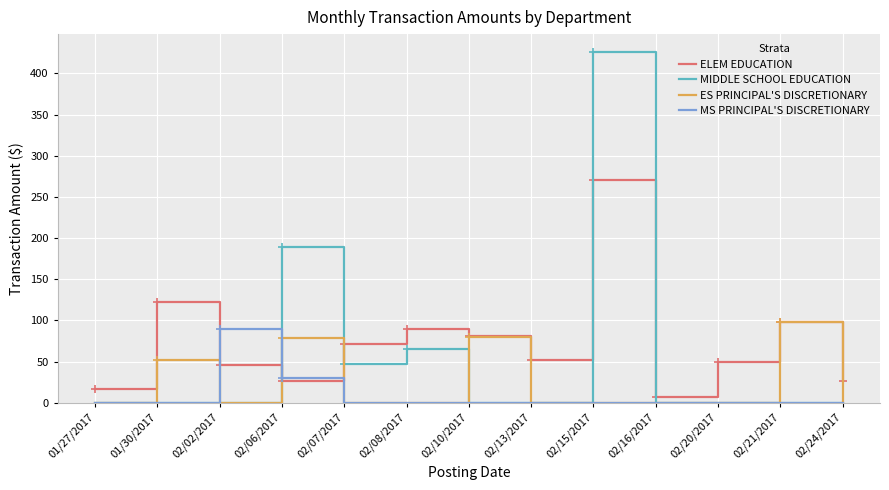

True or false: ELEM EDUCATION and MIDDLE SCHOOL EDUCATION cross at least once.

True